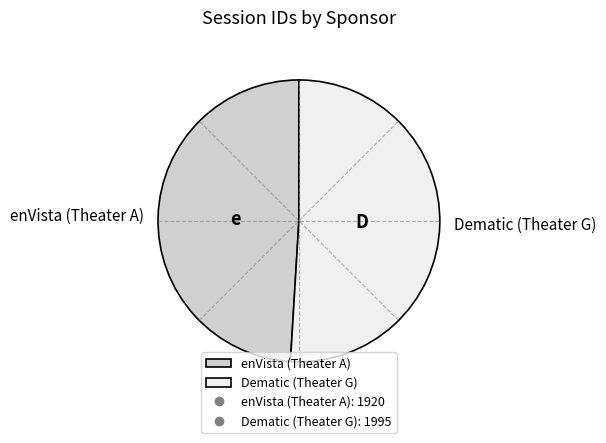

Is the sum of enVista (Theater A) and Dematic (Theater G) greater than half?

Yes